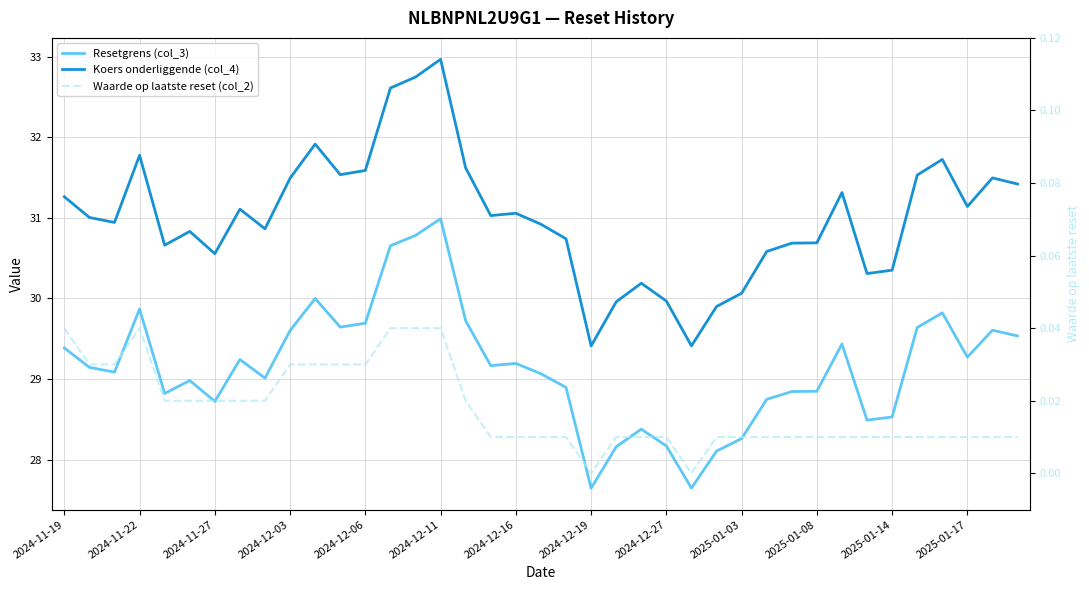

The value of Koers onderliggende (col_4) at 22 is 30.0. True or false?

True